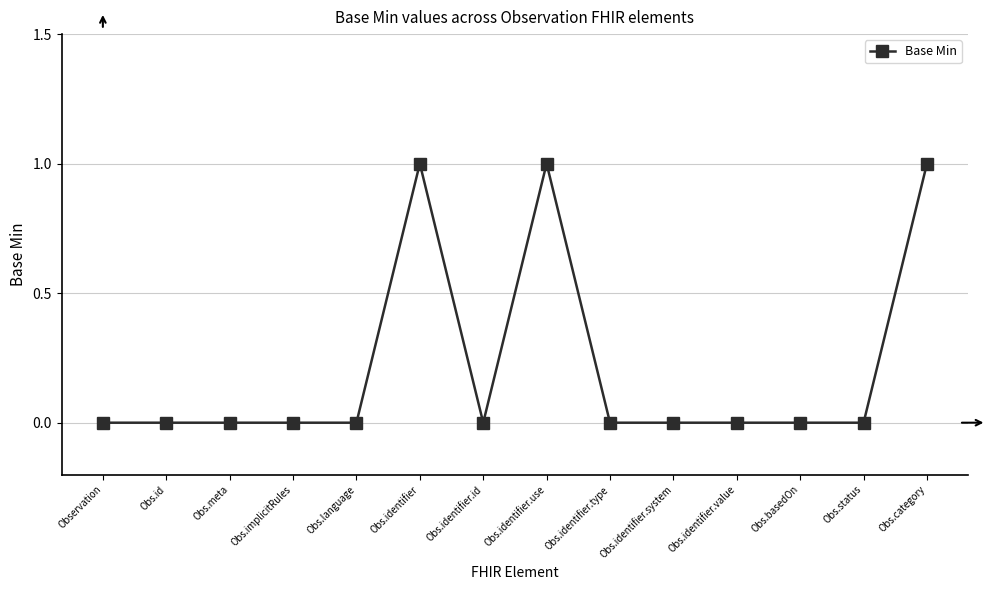

What is the sum of all values?

3